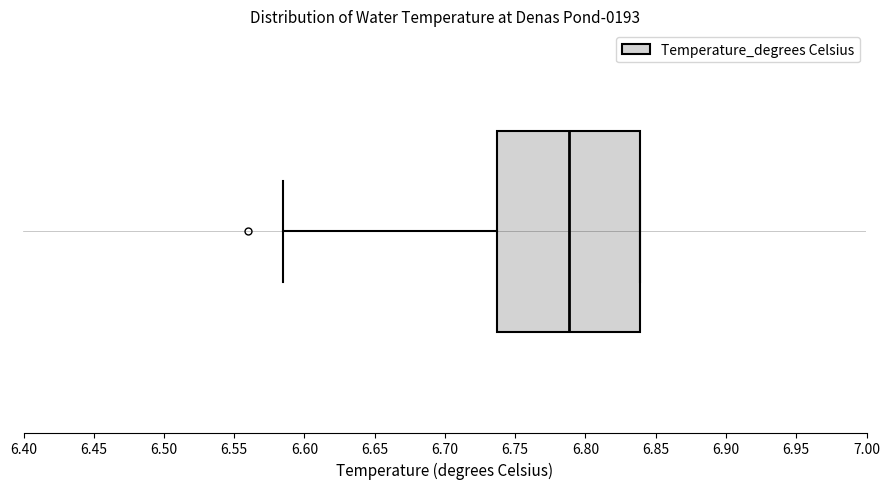

Where is the left edge of the box on the x-axis? The values are not printed on the chart, so give them approximately, as read against the axis.

6.735